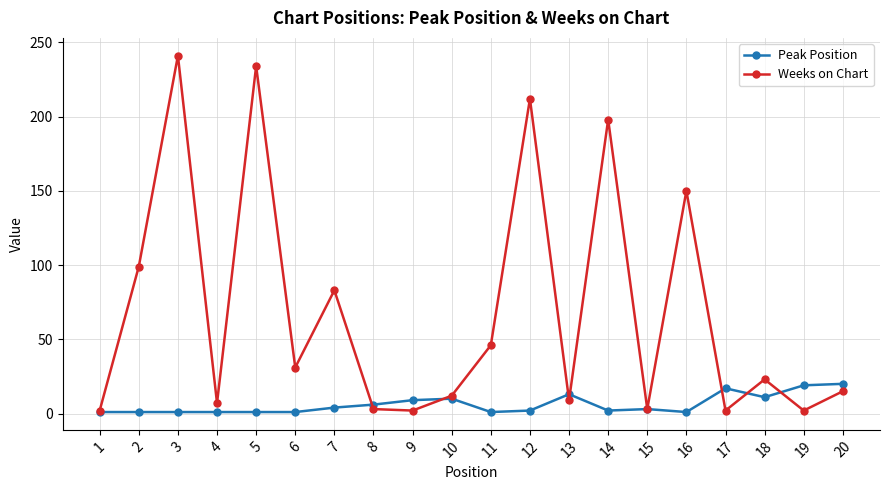

Is this an area chart (filled region under the line)?

No